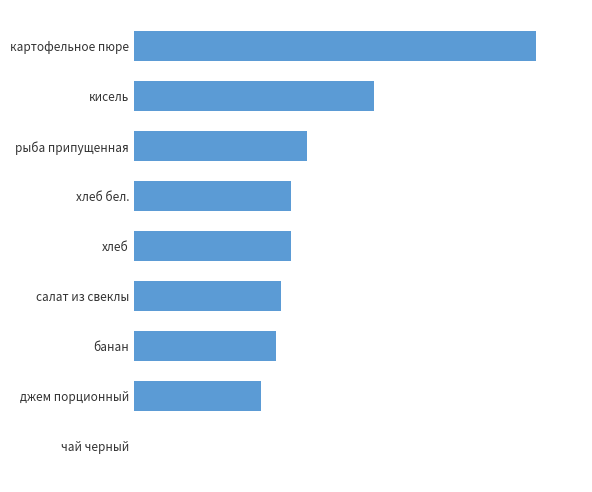

Are the bars horizontal?

Yes